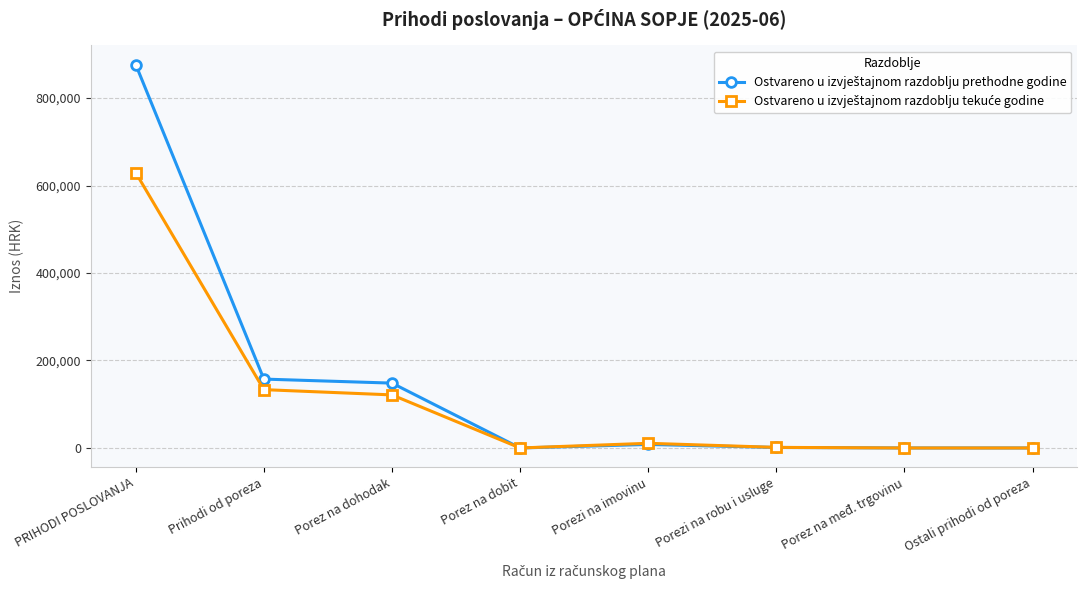

At which category is the sum across all series the highest?

PRIHODI POSLOVANJA